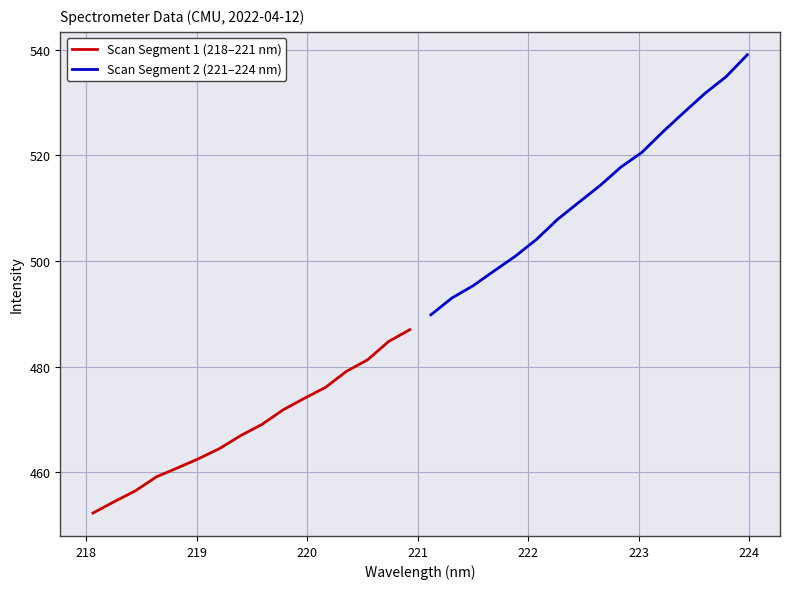

How many lines are shown in the chart?

2